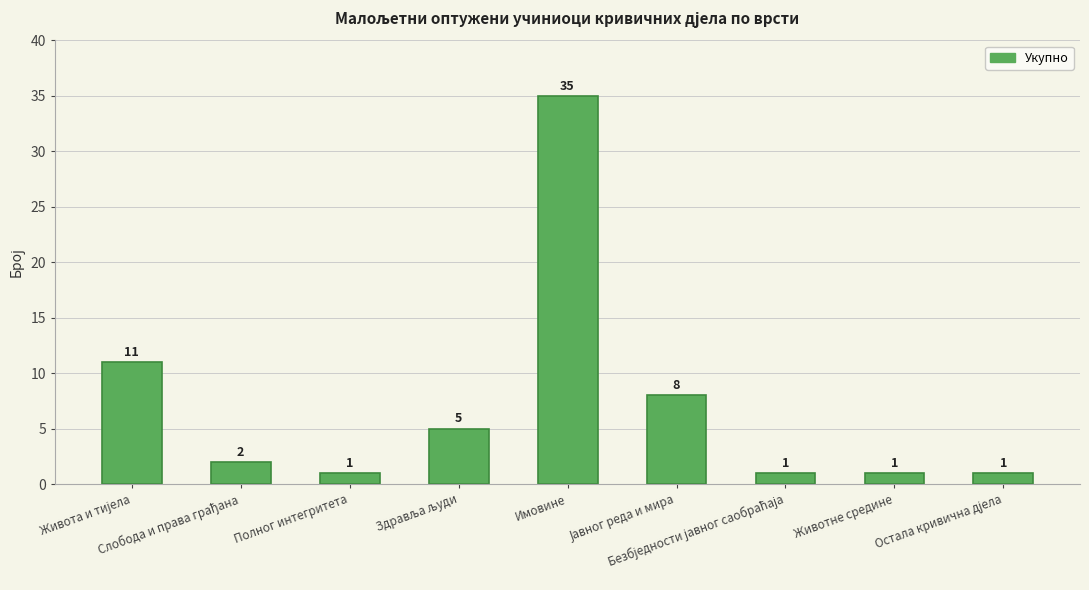

What is the difference between the maximum and minimum values?

34